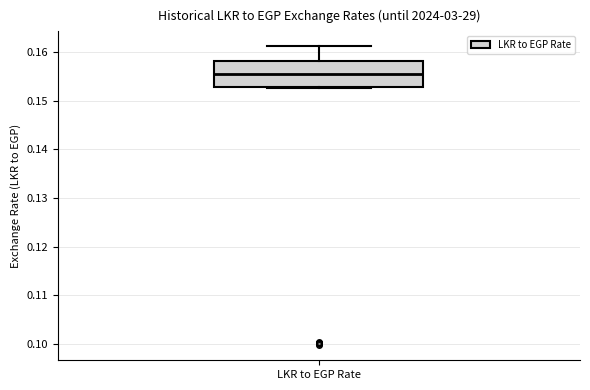

Read this box plot against the y-axis: the position of the median line, the range covered by the box, and the ends of both whiskers. The values are not printed on the chart, so give them approximately, as read against the axis.

median 0.155, box 0.153 to 0.158, whiskers 0.153 to 0.161